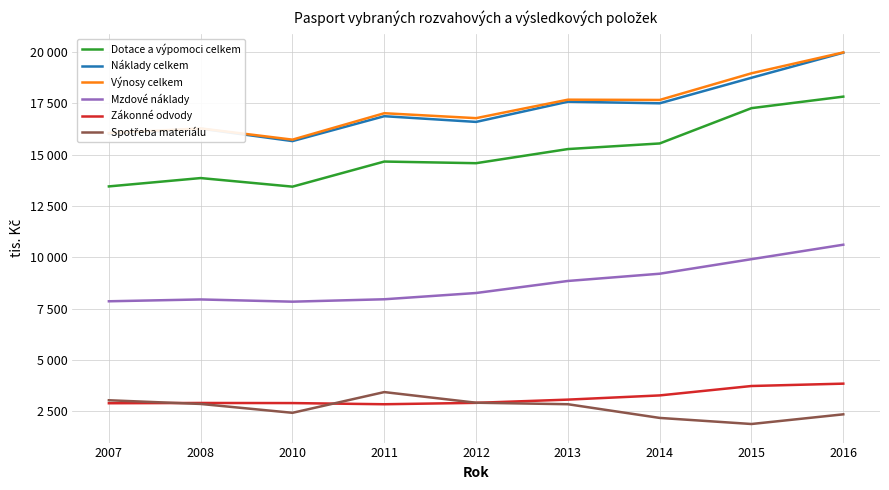

Does the chart have visible grid lines?

Yes